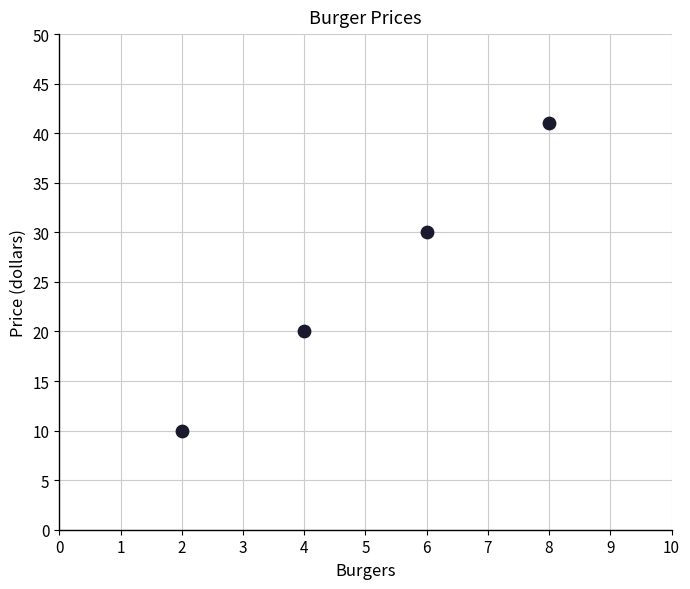

What is the average Y value?

25